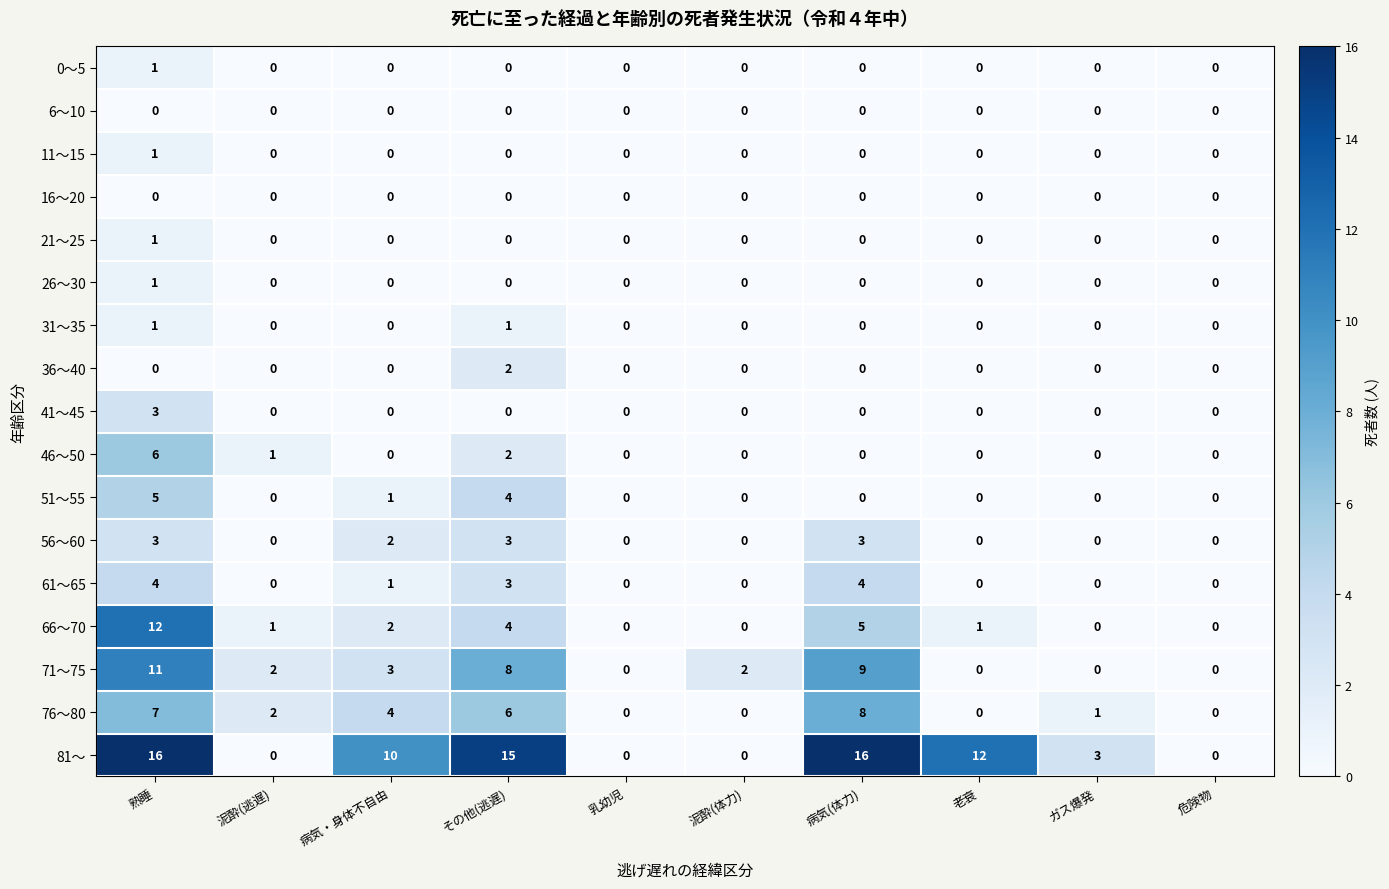

What is the greatest value displayed?

16